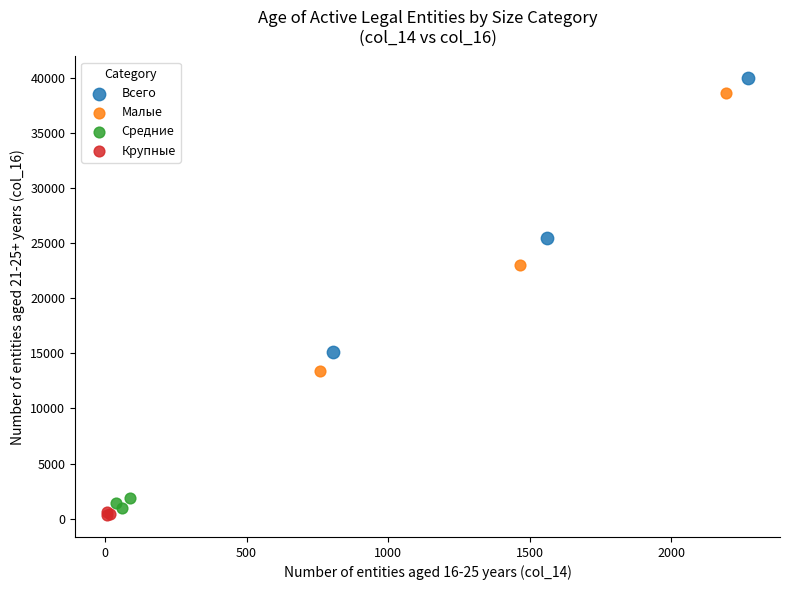

Which series has the widest spread of Y values?

Малые